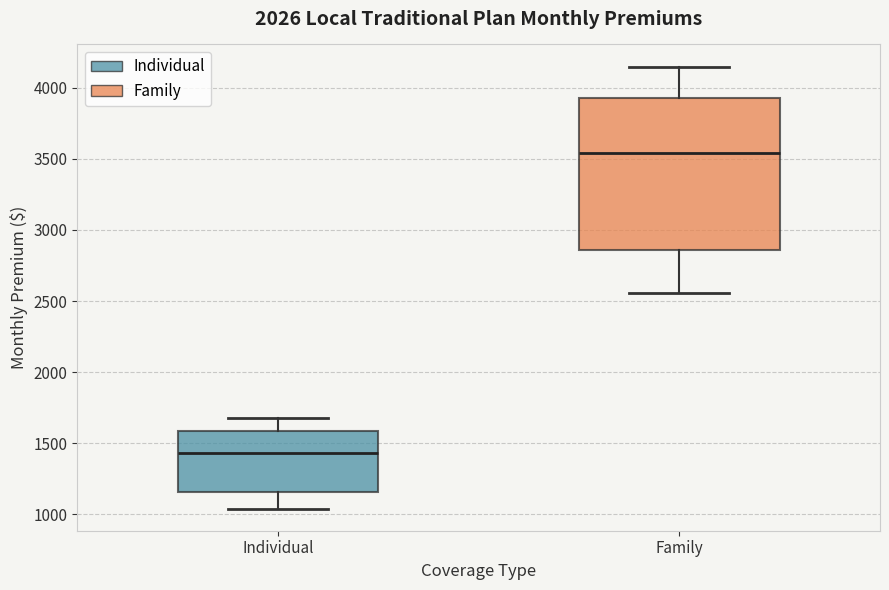

Reading left to right, transcribe this box plot: for each box, give where its median line is, the range the box spans, and where its two whiskers end, as read against the y-axis. The values are not printed on the chart, so give them approximately, as read against the axis.

Individual: median 1450, box 1150 to 1600, whiskers 1050 to 1700
Family: median 3550, box 2850 to 3950, whiskers 2550 to 4150